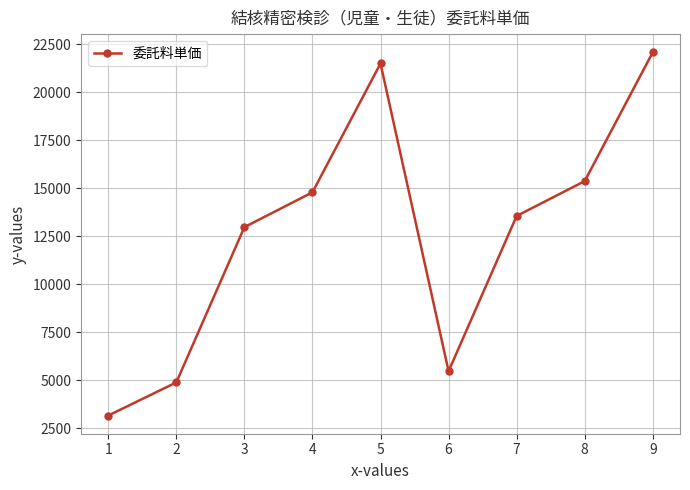

What is the change in value from 5 to 7?

-7942